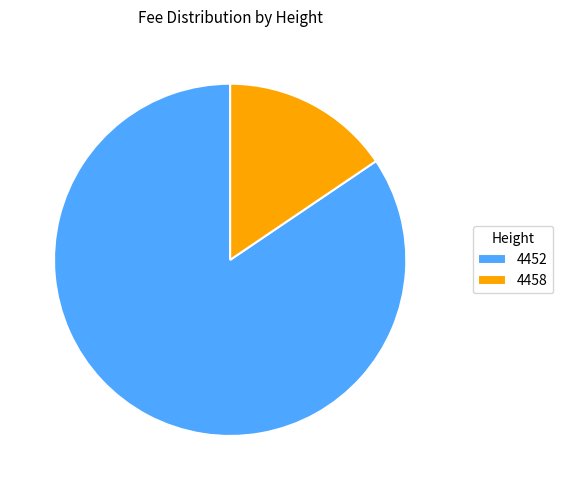

Approximately how many times larger is the value at 4458 compared to 4452?

0.2